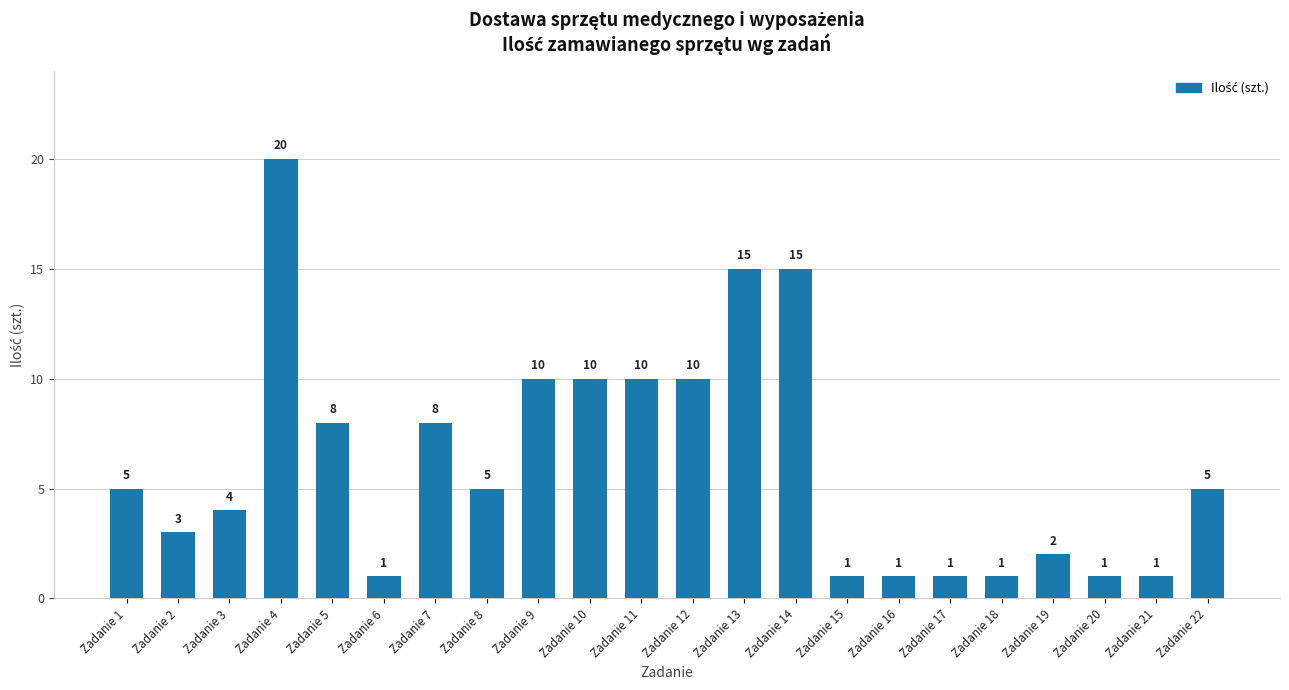

Is it true that the value at Zadanie 5 is 8?

True